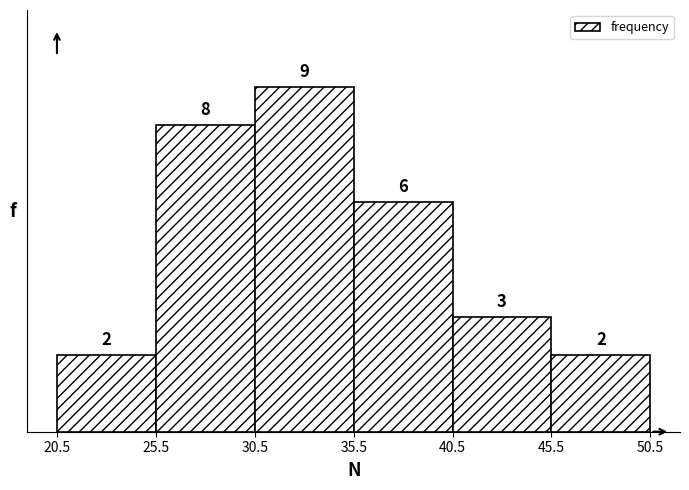

How tall is the bar that spans 25.5 to 30.5 on the x-axis?

8